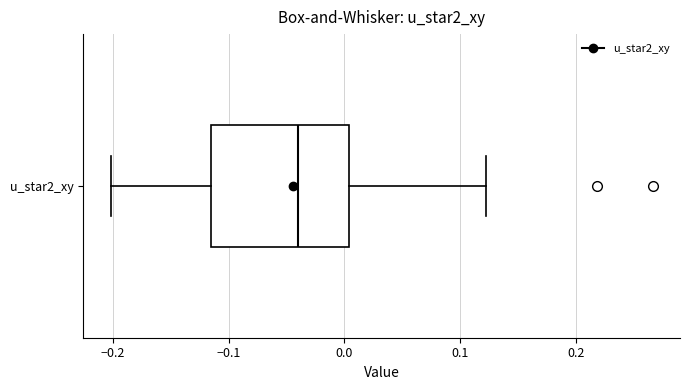

Transcribe this box plot: give where the median line is, the range the box spans, and where the two whiskers end, as read against the x-axis. The values are not printed on the chart, so give them approximately, as read against the axis.

median -0.04, box -0.12 to 0.00, whiskers -0.20 to 0.12